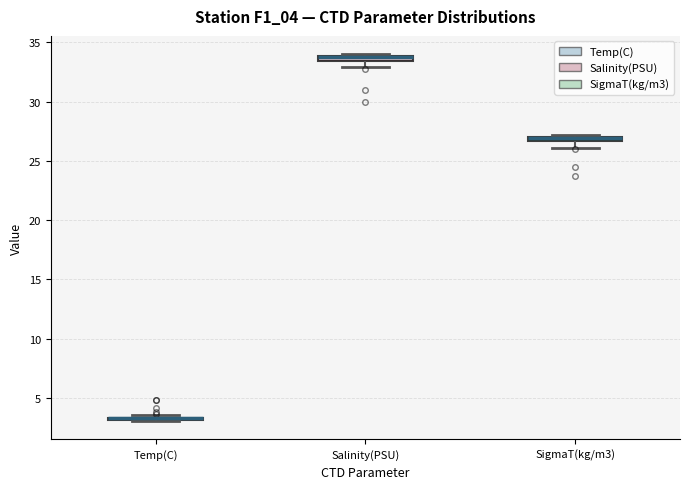

Where does the lower whisker of the box for SigmaT(kg/m3) end on the y-axis? The values are not printed on the chart, so give them approximately, as read against the axis.

26.0